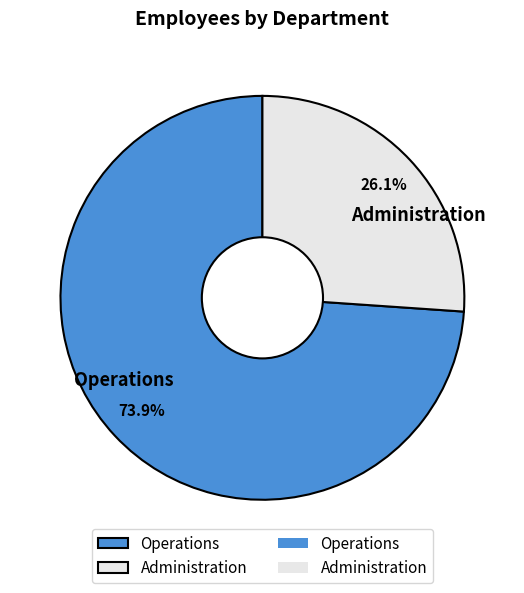

Rank the categories by value from lowest to highest.

Administration, Operations